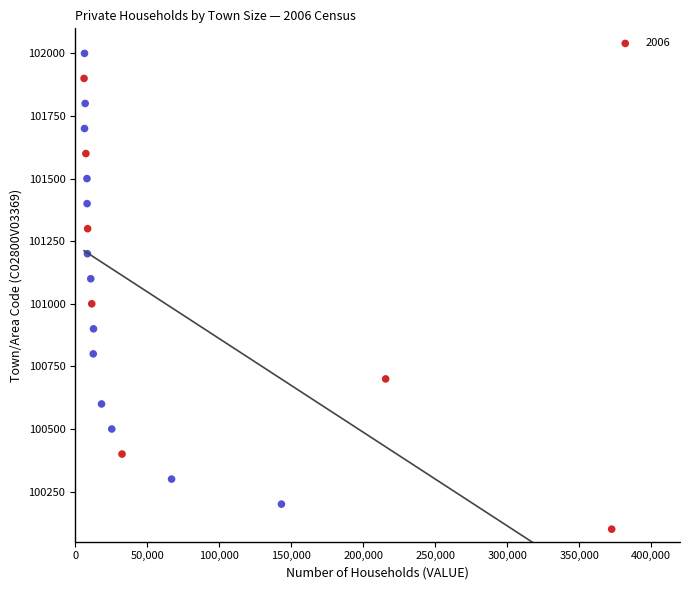

What is the range of X values (max minus min)?

366375